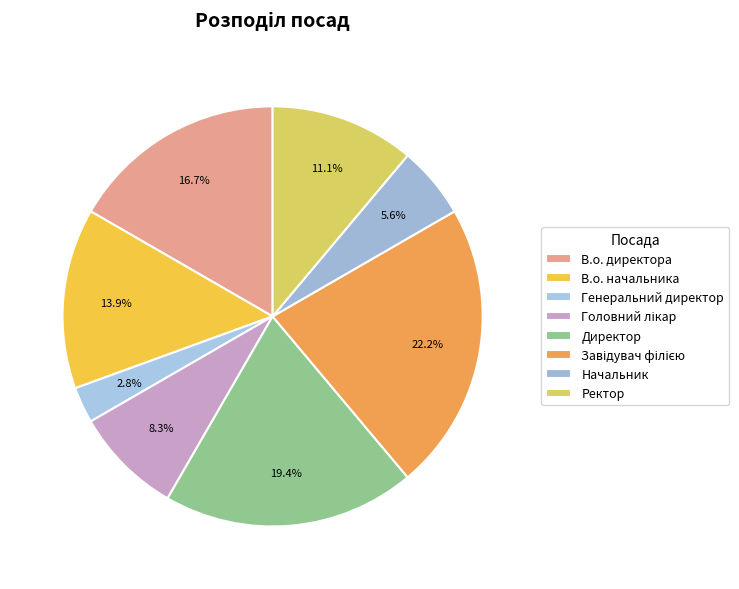

How many slices are in this pie chart?

8